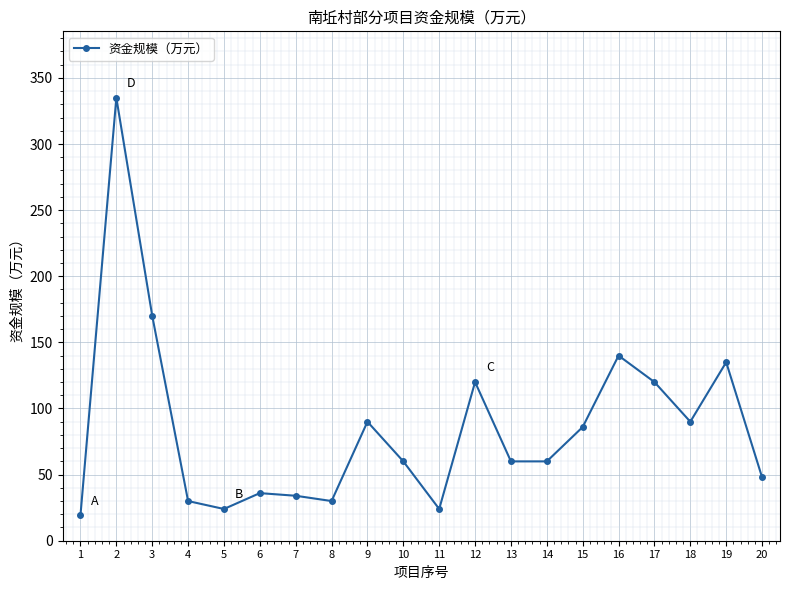

At which label does the data first exceed 60?

2